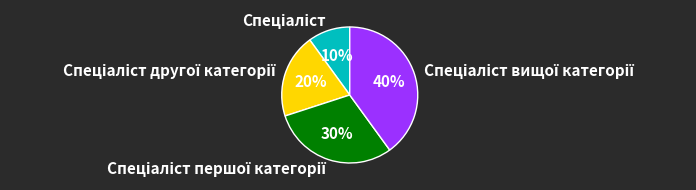

Is there a majority slice in this chart?

No